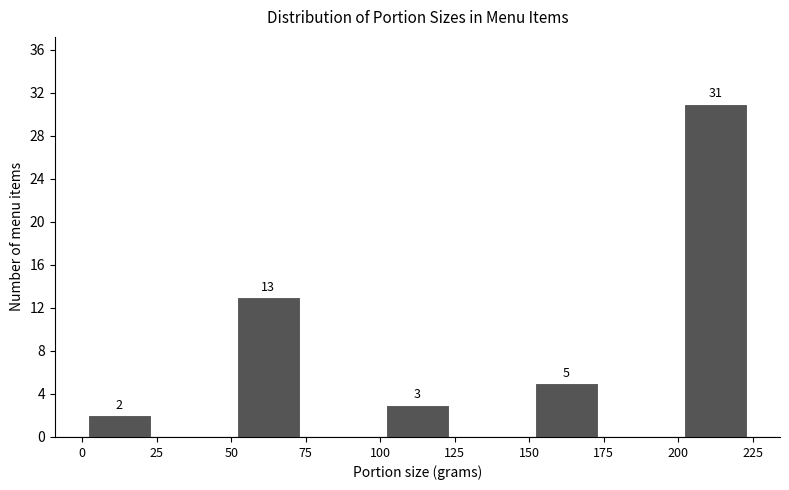

Over which range of the x-axis is the bar tallest?

200 to 225